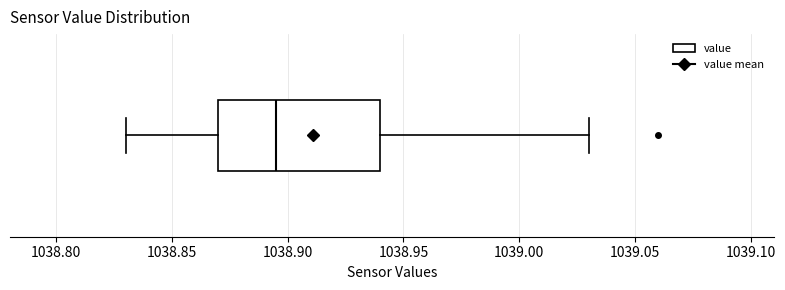

Read this box plot against the x-axis: the position of the median line, the range covered by the box, and the ends of both whiskers. The values are not printed on the chart, so give them approximately, as read against the axis.

median 1038.895, box 1038.870 to 1038.940, whiskers 1038.830 to 1039.030